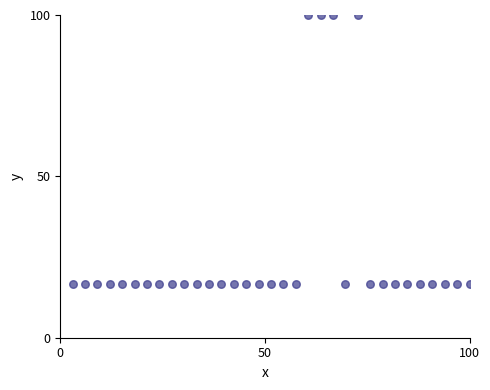

What is the range of Y values (max minus min)?

83.3